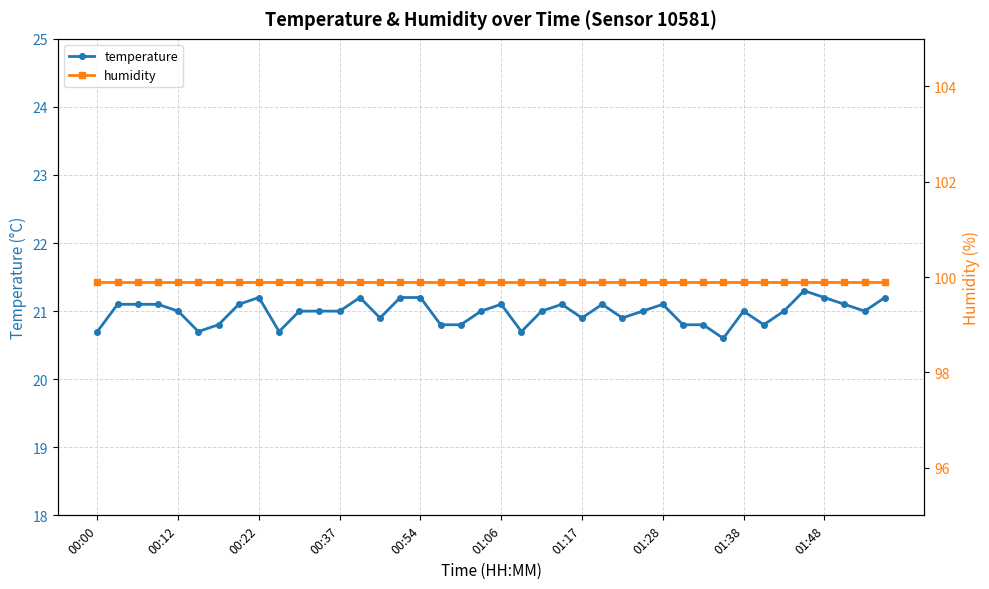

What is the sum of all temperature values?

839.3